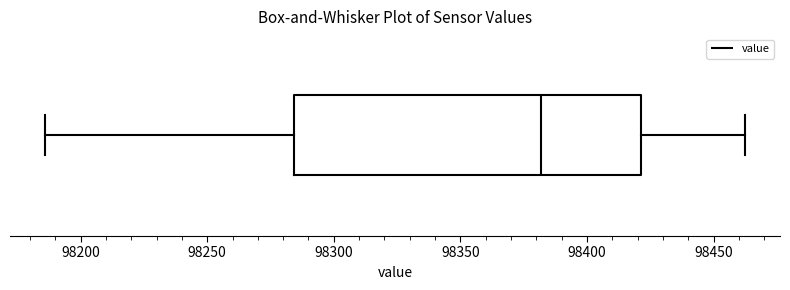

Transcribe this box plot: give where the median line is, the range the box spans, and where the two whiskers end, as read against the x-axis. The values are not printed on the chart, so give them approximately, as read against the axis.

median 98380, box 98285 to 98420, whiskers 98185 to 98460